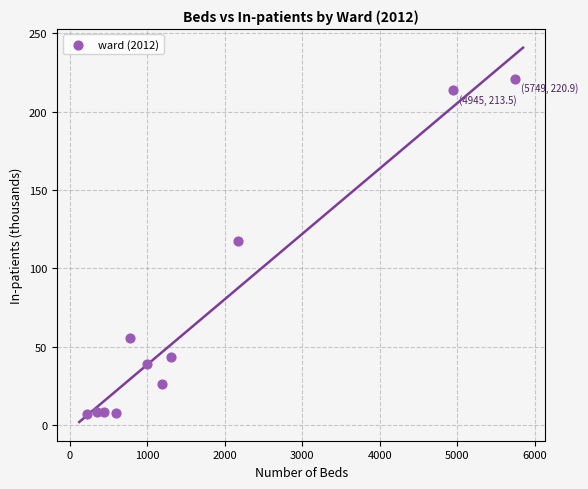

What is the average X value?

1701.3